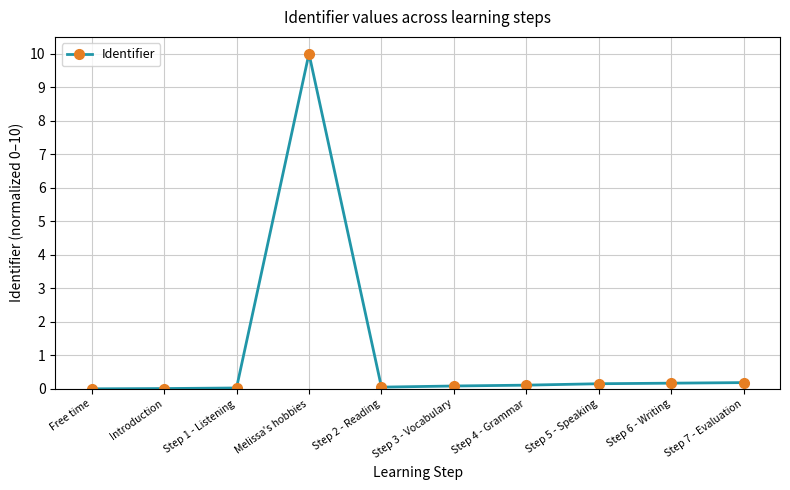

Count the number of categories in the chart.

10